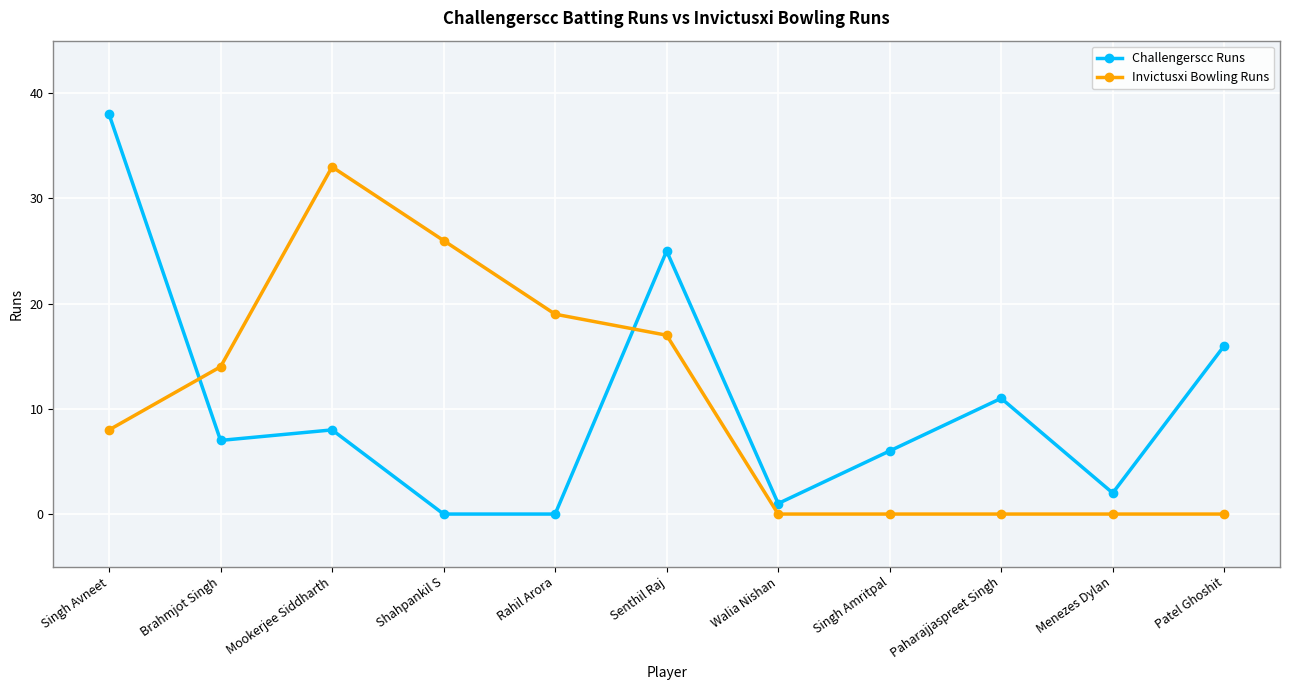

Which category has the highest value in the Challengerscc Runs series?

Singh Avneet